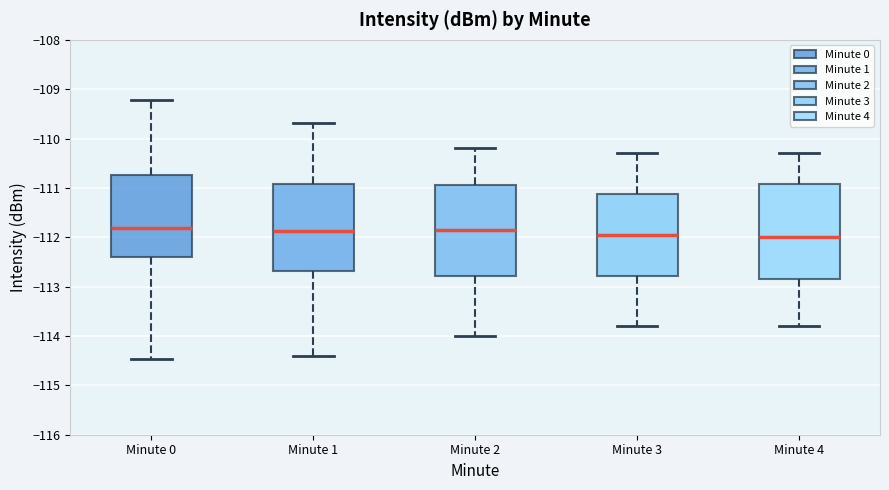

Reading left to right, read every box against the y-axis: the position of its median line, the range the box covers, and the ends of its whiskers. The values are not printed on the chart, so give them approximately, as read against the axis.

Minute 0: median -111.8, box -112.4 to -110.7, whiskers -114.5 to -109.2
Minute 1: median -111.9, box -112.7 to -110.9, whiskers -114.4 to -109.7
Minute 2: median -111.8, box -112.8 to -110.9, whiskers -114.0 to -110.2
Minute 3: median -111.9, box -112.8 to -111.1, whiskers -113.8 to -110.3
Minute 4: median -112.0, box -112.8 to -110.9, whiskers -113.8 to -110.3